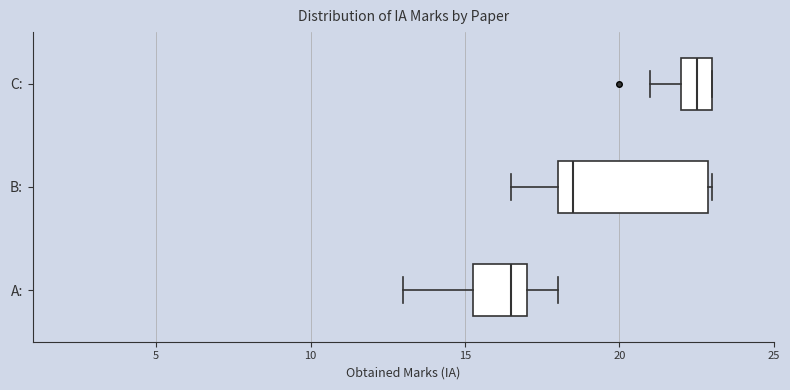

Comparing the boxes themselves (not the whiskers), which one is the widest?

B: